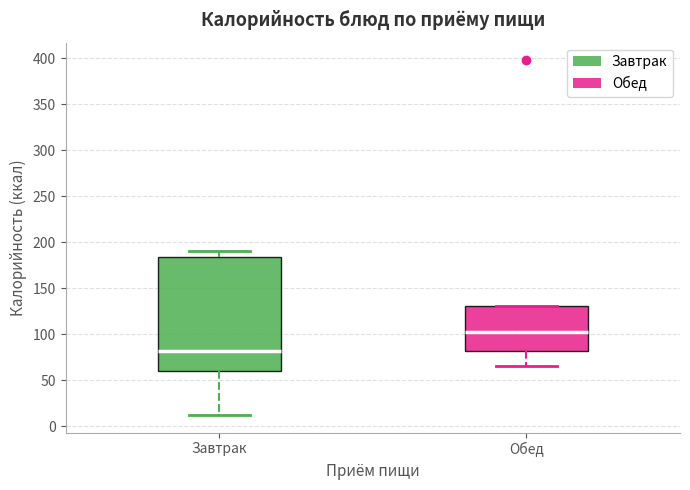

Which box's median line is the lowest?

Завтрак